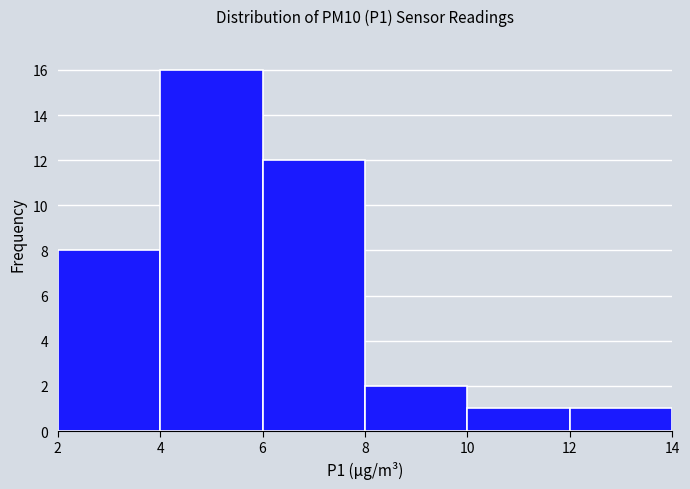

Reading left to right, list every bar in this chart as the range it spans on the x-axis followed by its height. The values are not printed on the chart, so give them approximately, as read against the axis.

2 to 4: 8
4 to 6: 16
6 to 8: 12
8 to 10: 2
10 to 12: 1
12 to 14: 1